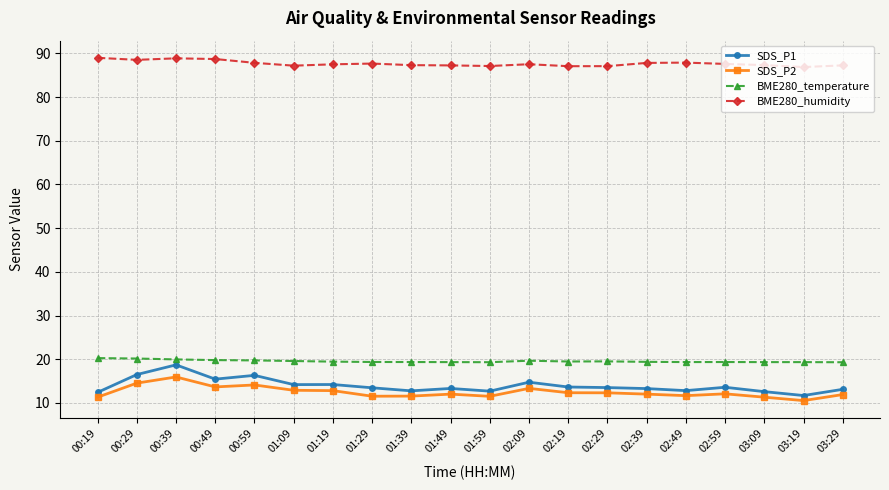

Is it true that BME280_temperature equals 20.1 at 00:29?

True